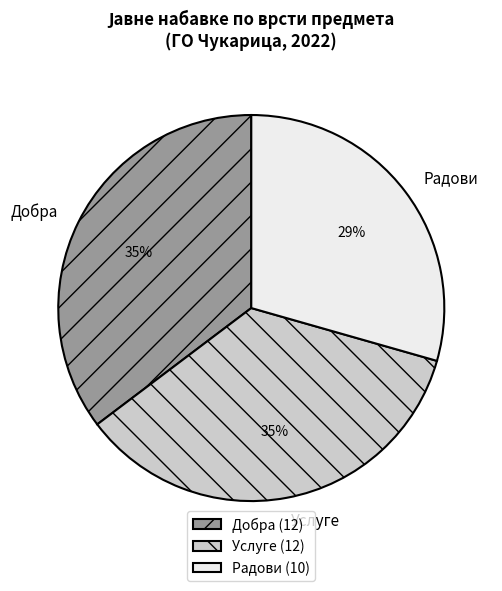

Is the sum of Радови and Услуге greater than half?

Yes